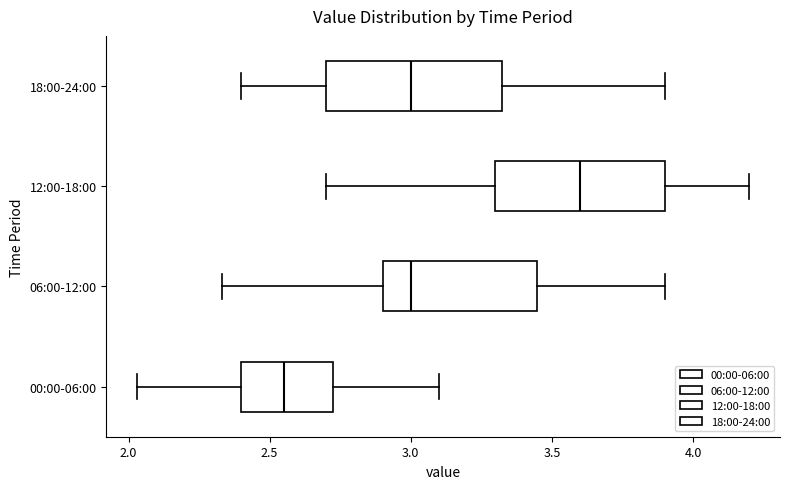

Where is the left edge of the box for 06:00-12:00 on the x-axis? The values are not printed on the chart, so give them approximately, as read against the axis.

2.90